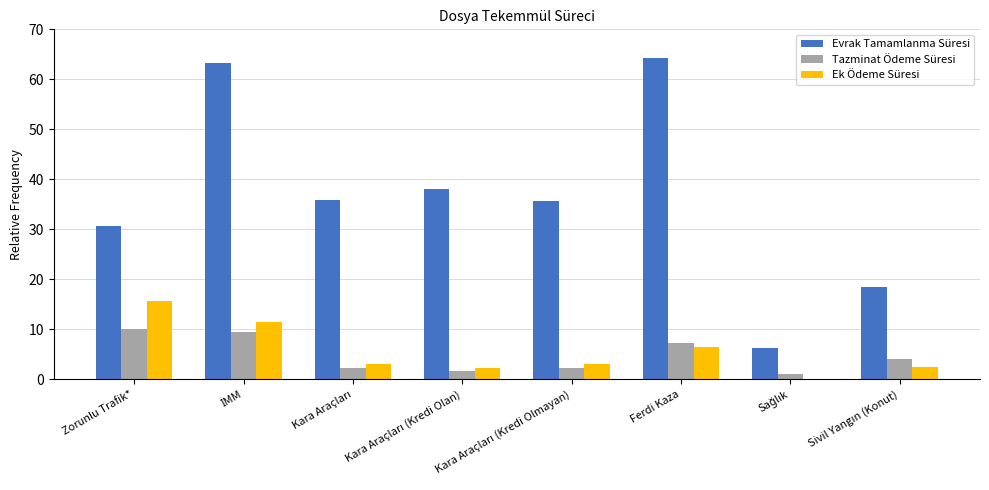

How many categories are shown in the chart?

8